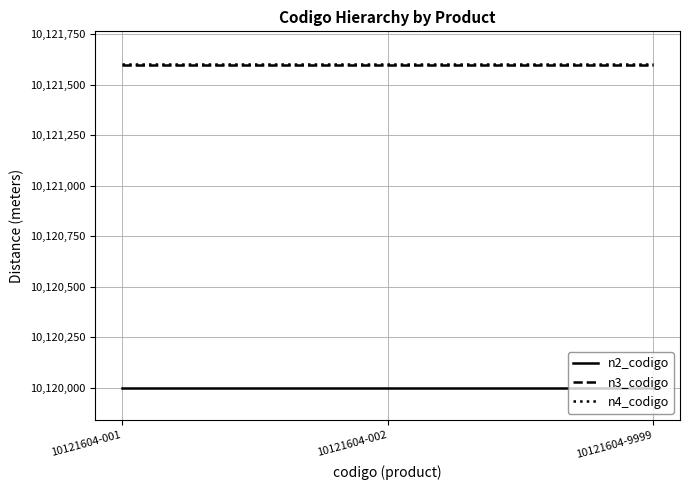

The value of n4_codigo at 10121604-002 is 10121604. True or false?

True